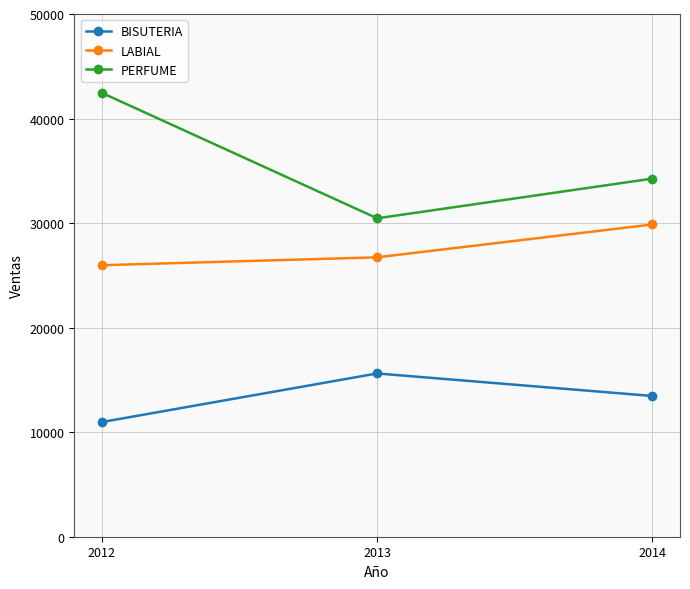

Does the chart have visible grid lines?

Yes